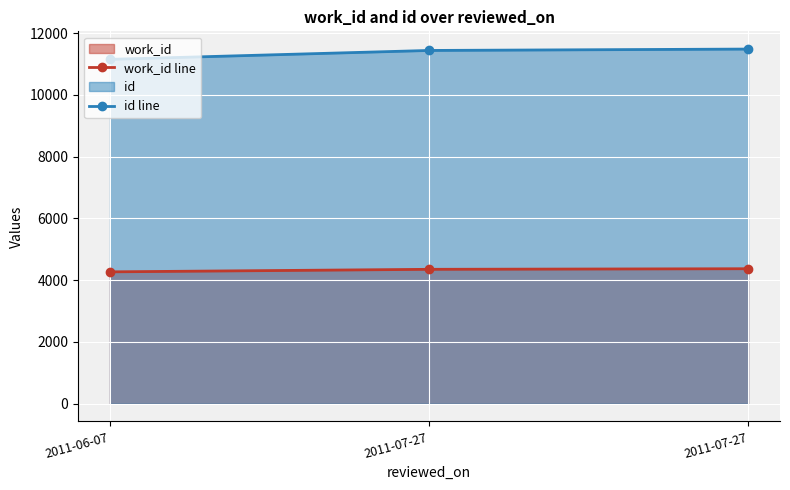

Is it true that work_id line equals 4269 at 2011-06-07?

True